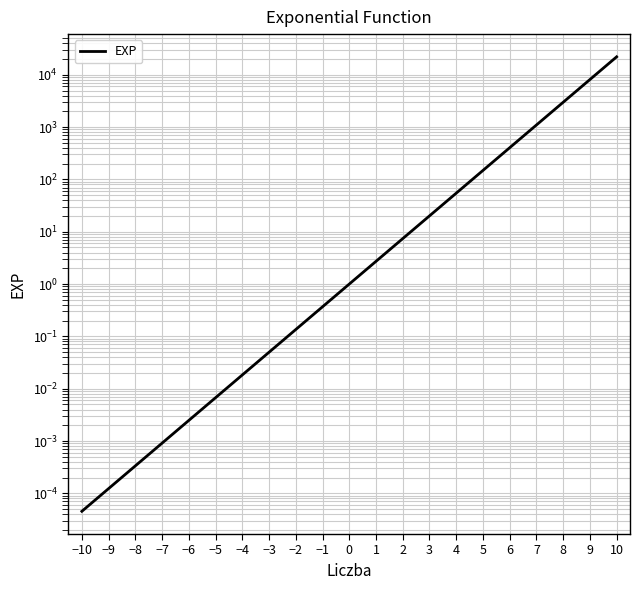

What is the sum of all values?

34845.4